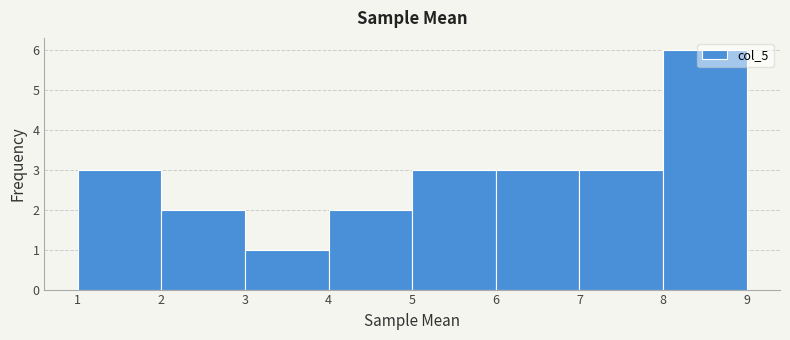

Reading left to right, list every bar in this chart as the range it spans on the x-axis followed by its height. The values are not printed on the chart, so give them approximately, as read against the axis.

1 to 2: 3
2 to 3: 2
3 to 4: 1
4 to 5: 2
5 to 6: 3
6 to 7: 3
7 to 8: 3
8 to 9: 6